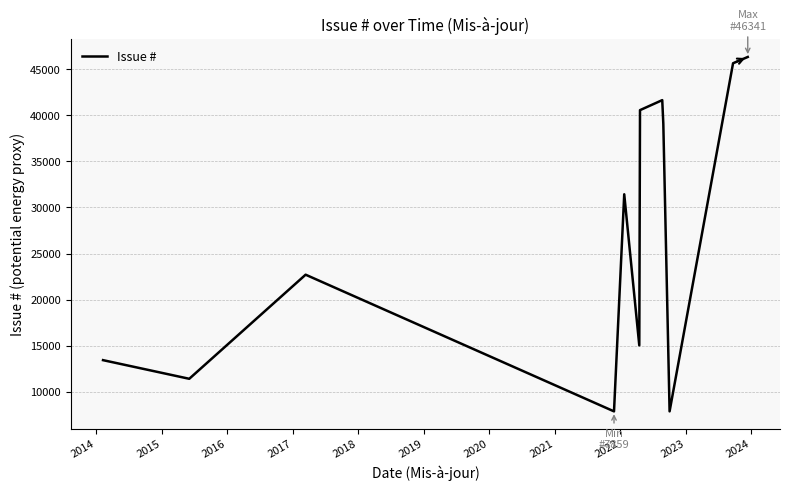

What is the greatest value displayed?

46341